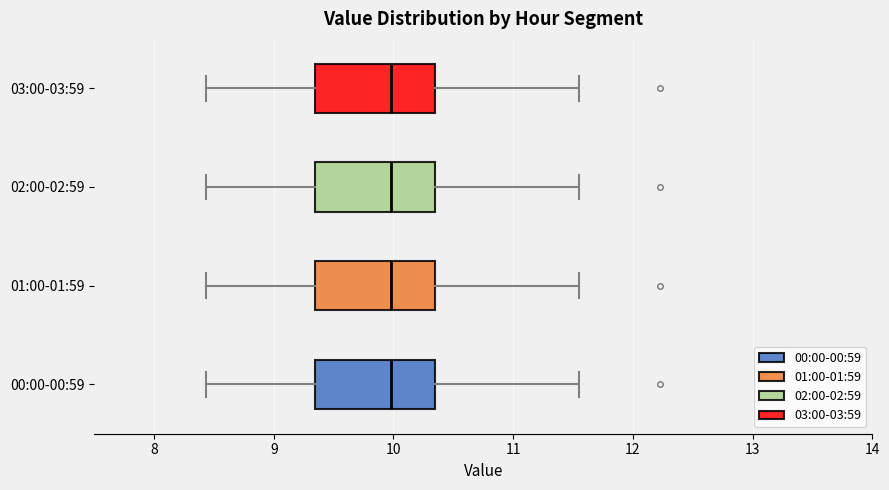

Reading bottom to top, transcribe this box plot: for each box, give where its median line is, the range the box spans, and where its two whiskers end, as read against the x-axis. The values are not printed on the chart, so give them approximately, as read against the axis.

00:00-00:59: median 10.0, box 9.3 to 10.3, whiskers 8.4 to 11.6
01:00-01:59: median 10.0, box 9.3 to 10.3, whiskers 8.4 to 11.6
02:00-02:59: median 10.0, box 9.3 to 10.3, whiskers 8.4 to 11.6
03:00-03:59: median 10.0, box 9.3 to 10.3, whiskers 8.4 to 11.6